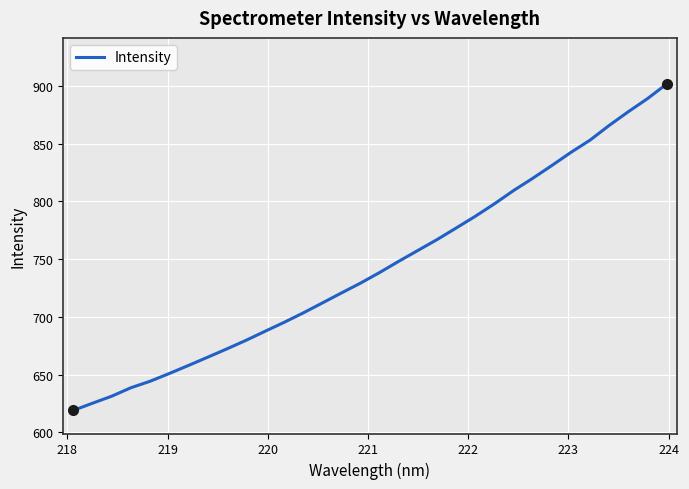

What is the maximum value shown in the chart?

901.7